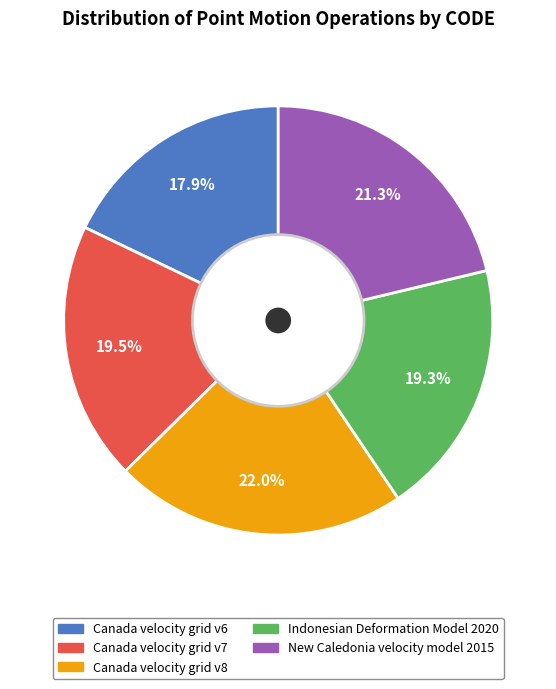

Count the number of slices in the pie.

5